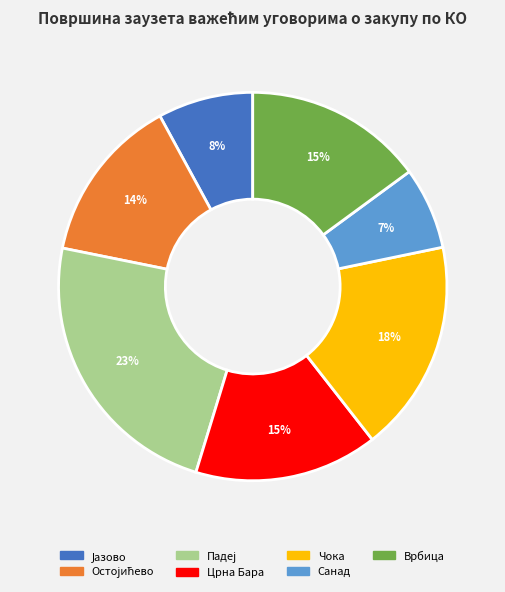

To the nearest percent, what is the average slice percentage?

14%